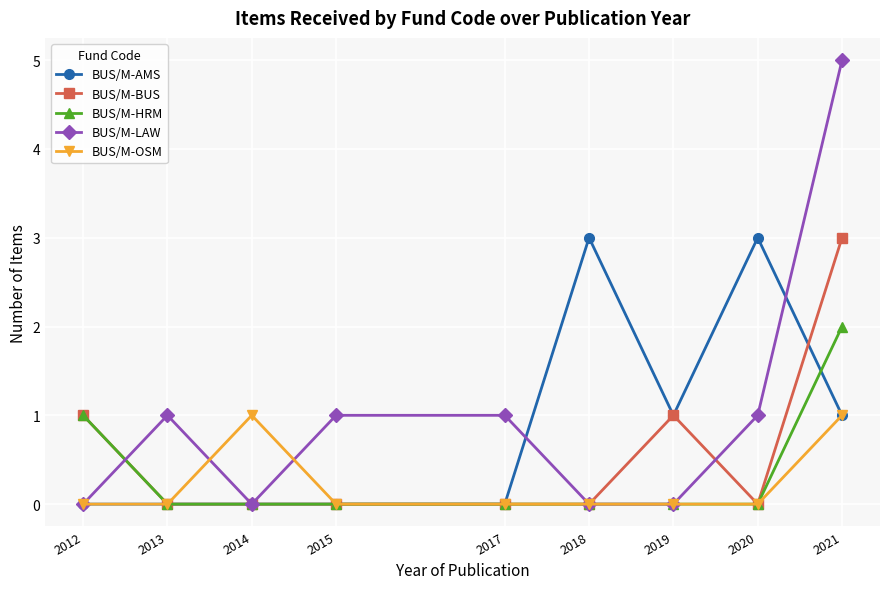

Which series has the widest spread of values?

BUS/M-LAW